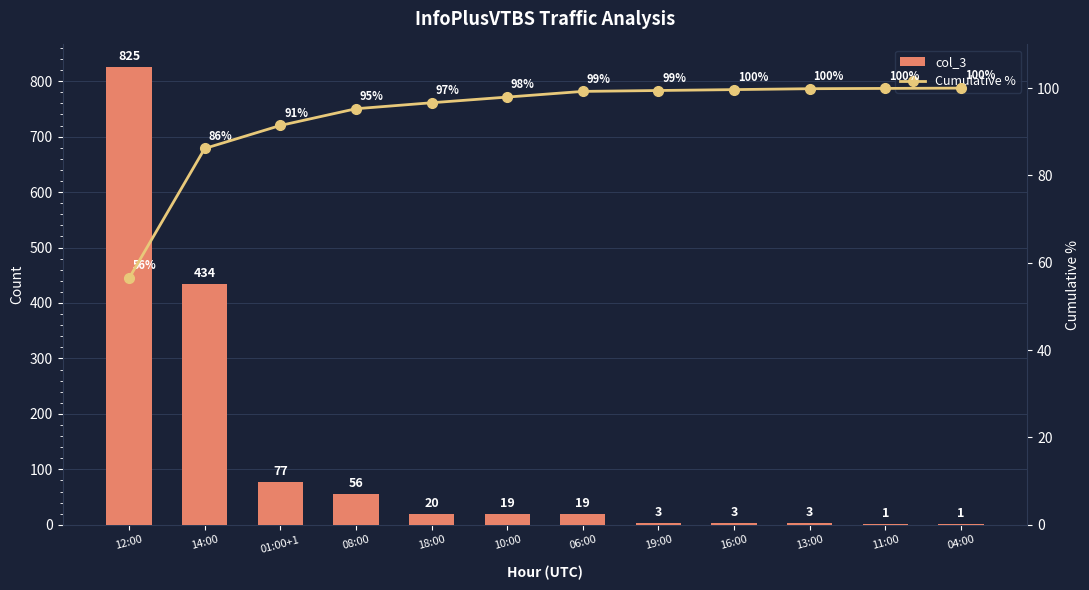

What is the greatest value displayed?

825.0